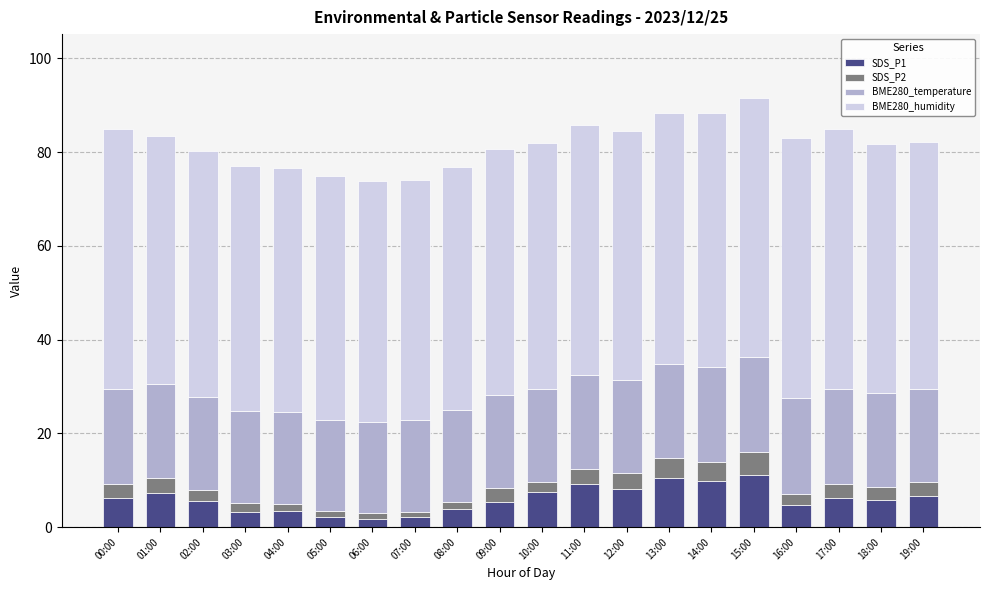

True or false: SDS_P1 has a value of 13.2 at 14:00.

False